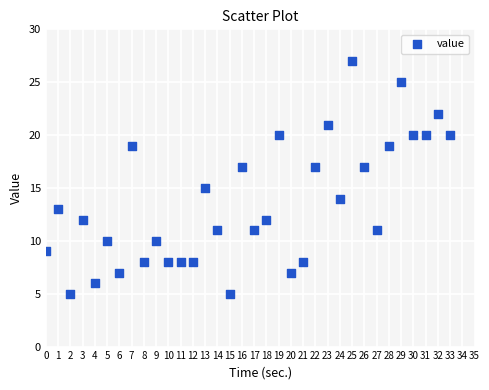

What is the range of Y values (max minus min)?

22